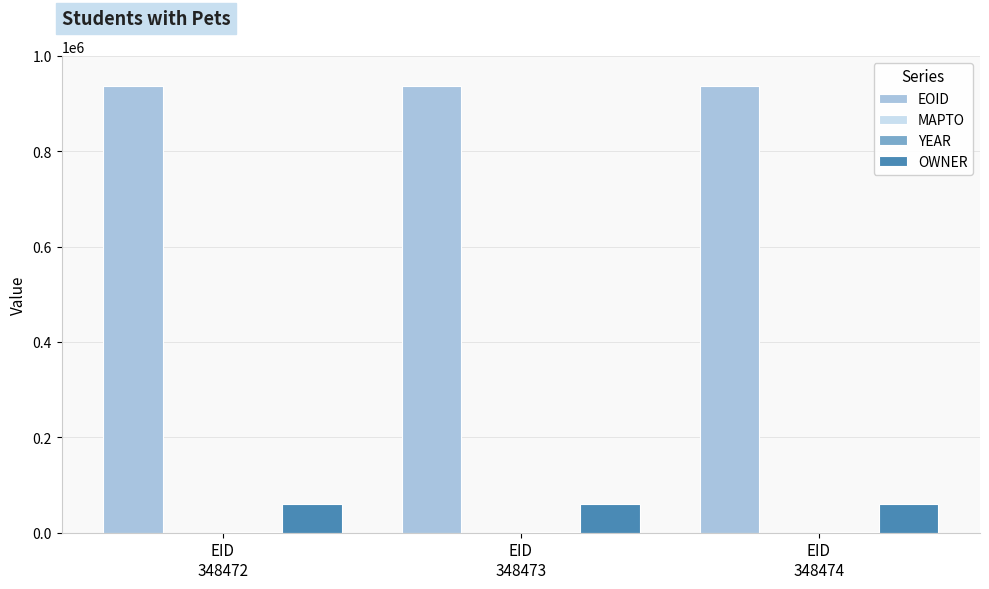

What is the sum of all EOID values?

2807656